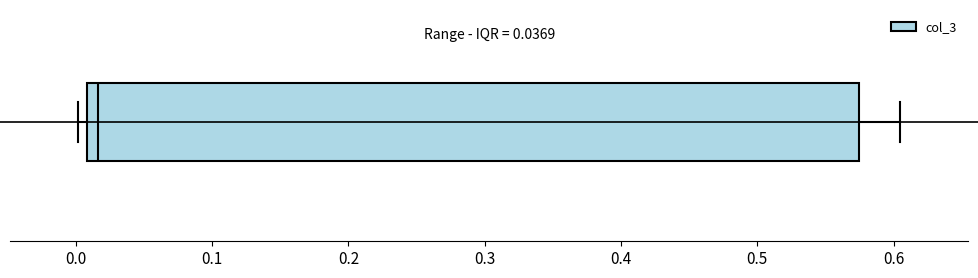

Read this box plot against the x-axis: the position of the median line, the range covered by the box, and the ends of both whiskers. The values are not printed on the chart, so give them approximately, as read against the axis.

median 0.02, box 0.01 to 0.57, whiskers 0.00 to 0.60